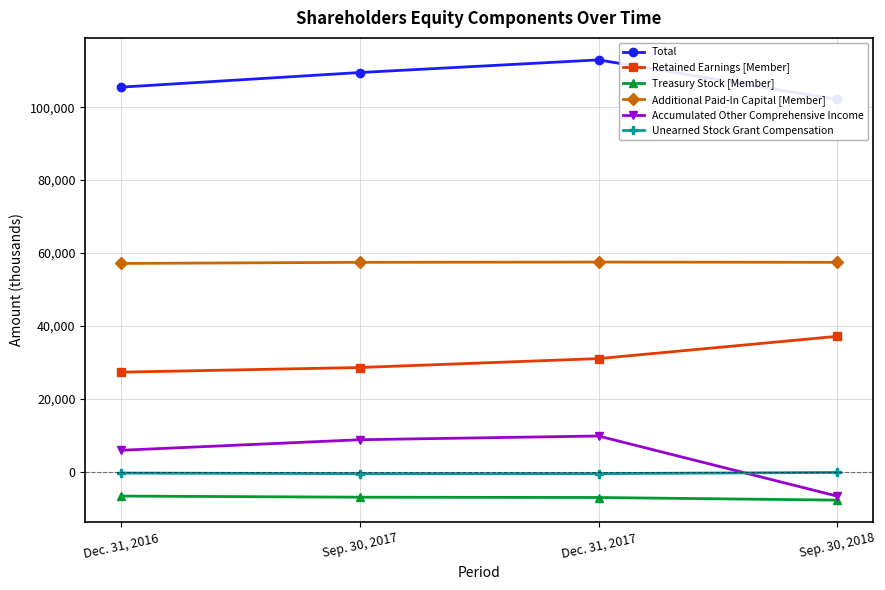

At which label does Total first exceed 109520?

Dec. 31, 2017